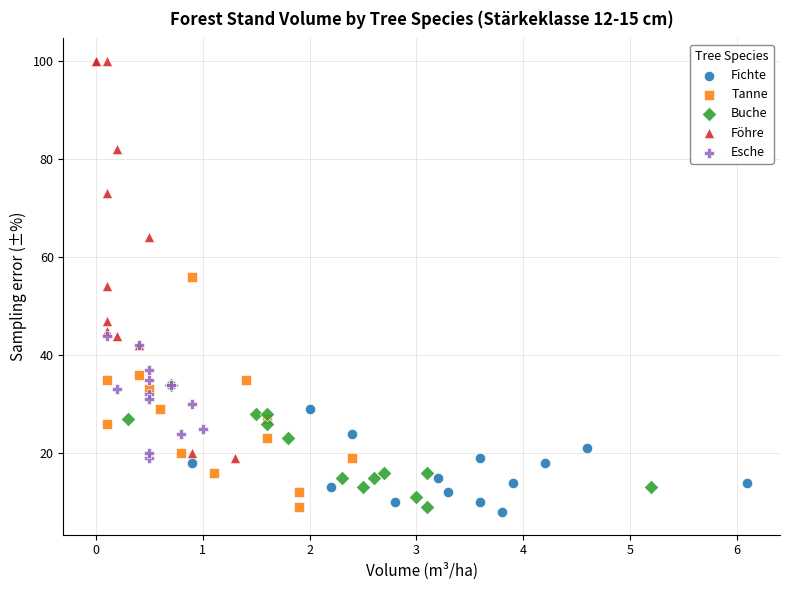

Which series contains the highest Y value?

Föhre